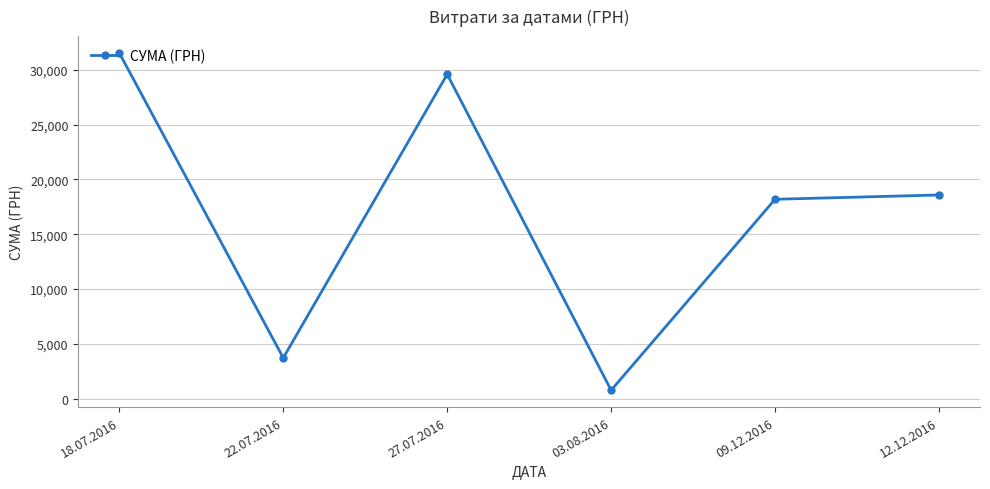

The value at 12.12.2016 is 5299.3. True or false?

False